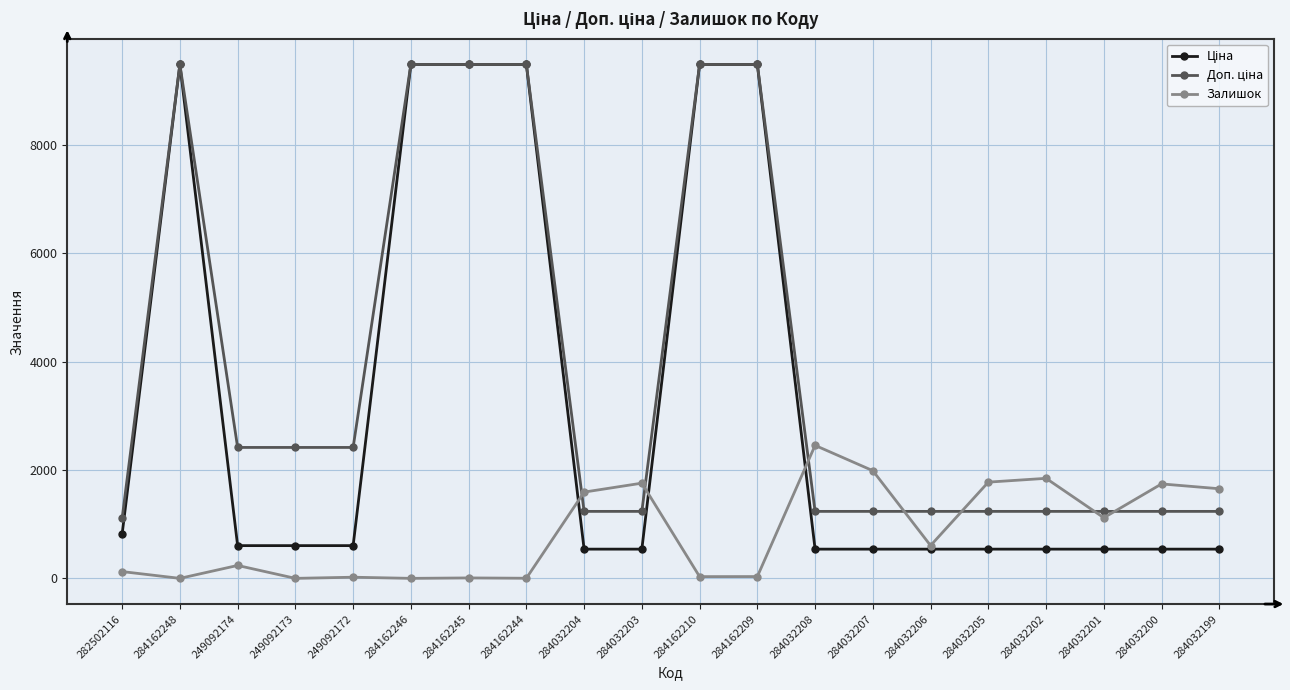

Where is the first local maximum for Залишок?

249092174